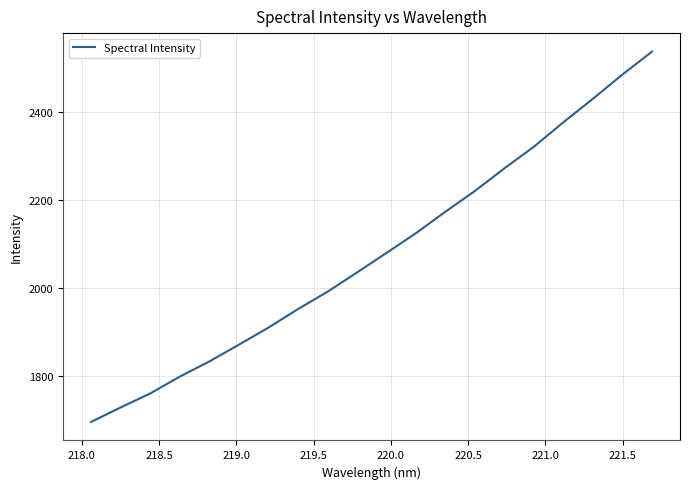

What is the greatest value displayed?

2536.7